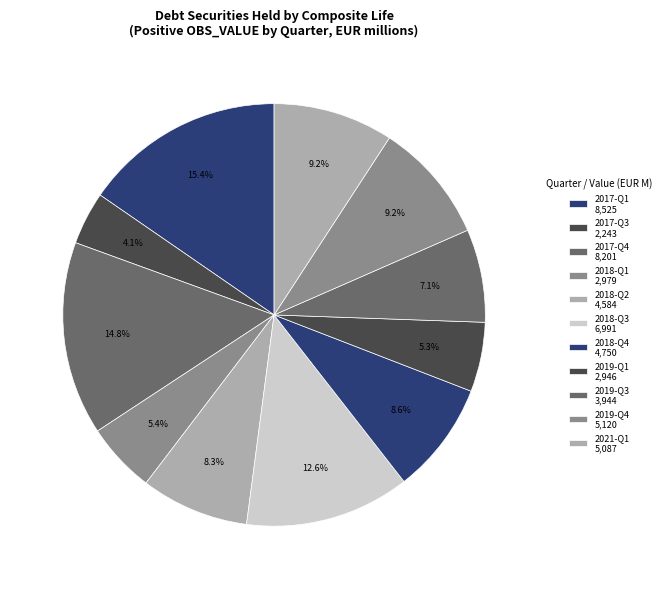

How many slices are in this pie chart?

11